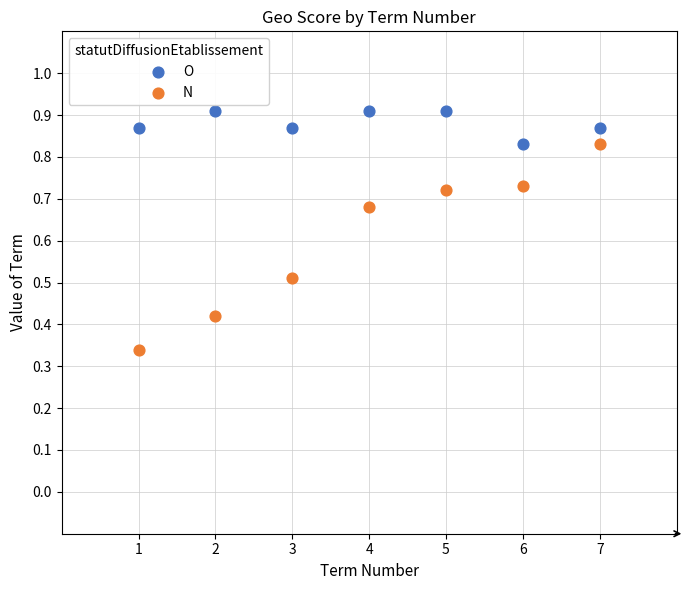

Which series reaches the maximum Y coordinate?

O